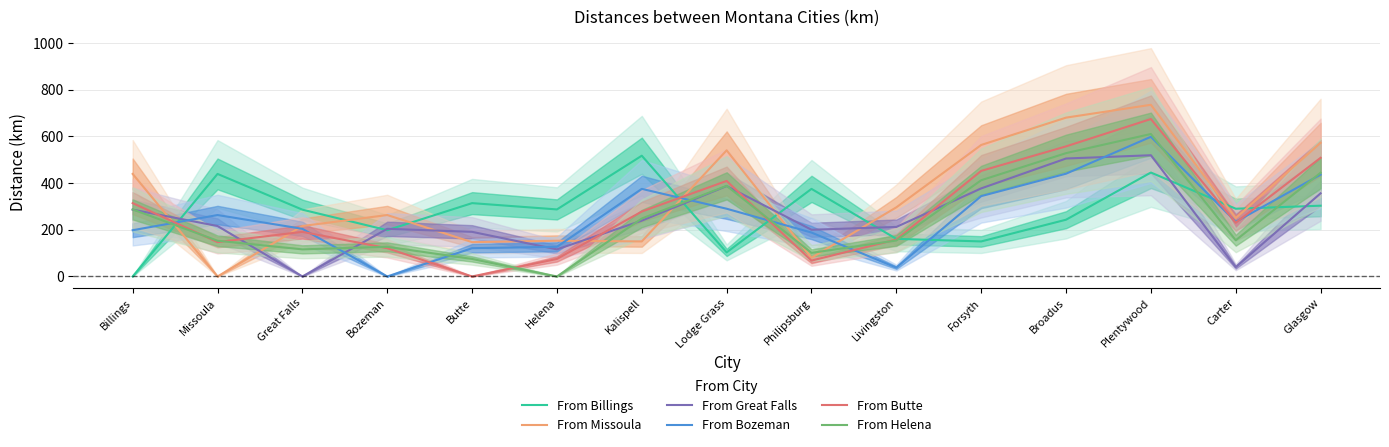

Count the number of data series in this chart.

6